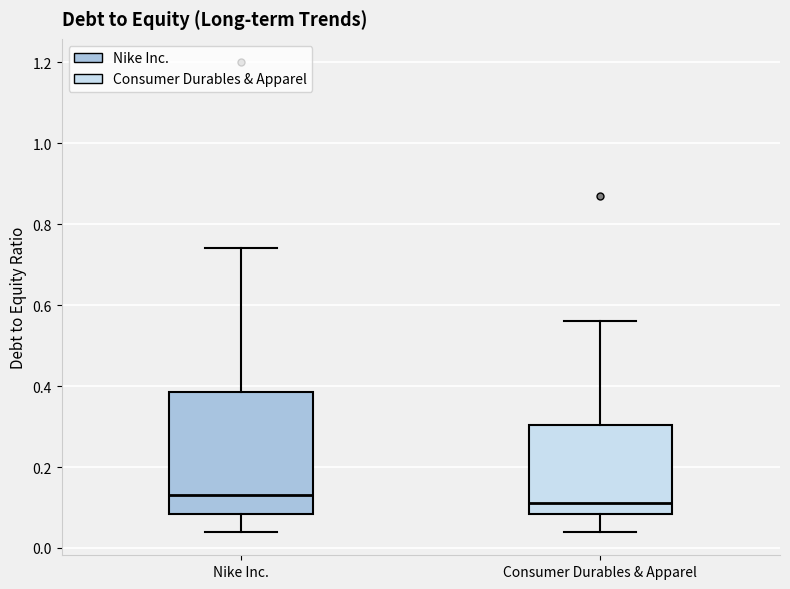

Where is the upper edge of the box for Consumer Durables & Apparel on the y-axis? The values are not printed on the chart, so give them approximately, as read against the axis.

0.30